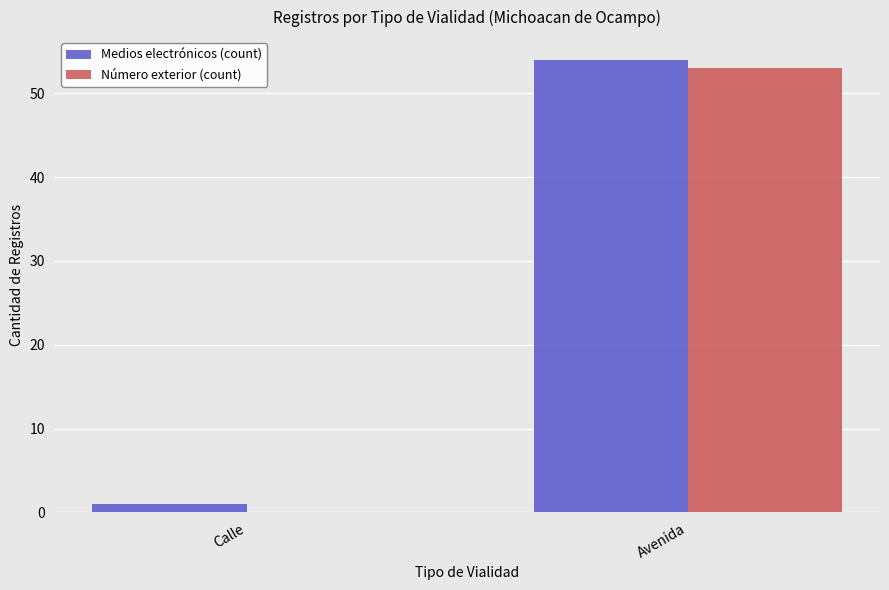

The Número exterior (count) series shows 53 at Avenida. True or false?

True